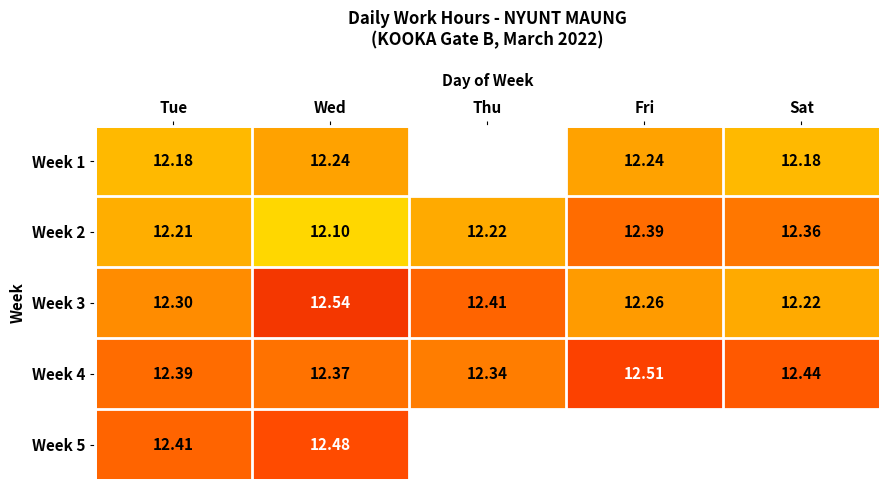

At which label is Week 4 closest to 12?

Thu